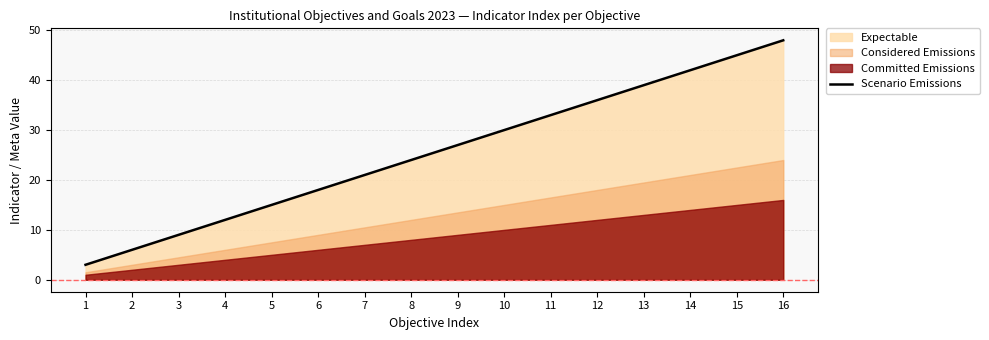

True or false: there are more than 0 points higher than both neighbors.

False